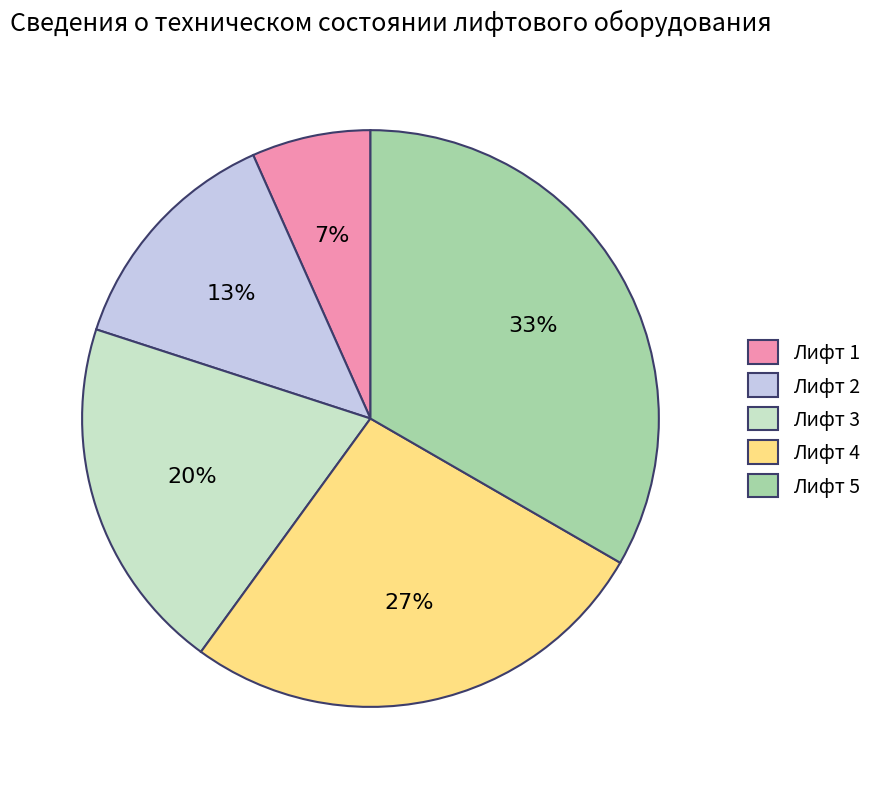

Between Лифт 4 and Лифт 2, which is larger?

Лифт 4